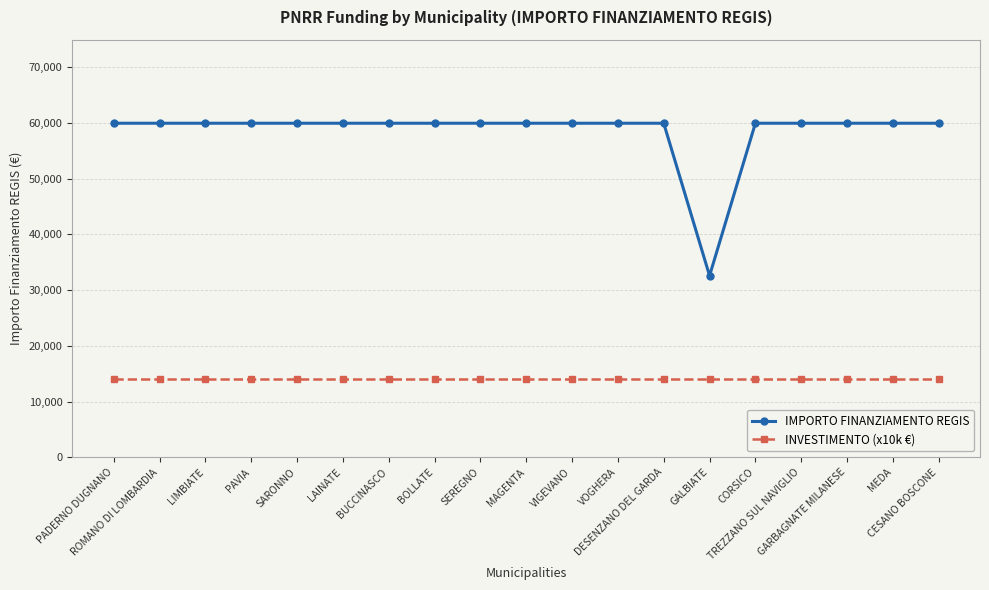

What is the lowest value of the INVESTIMENTO (x10k €) series?

14000